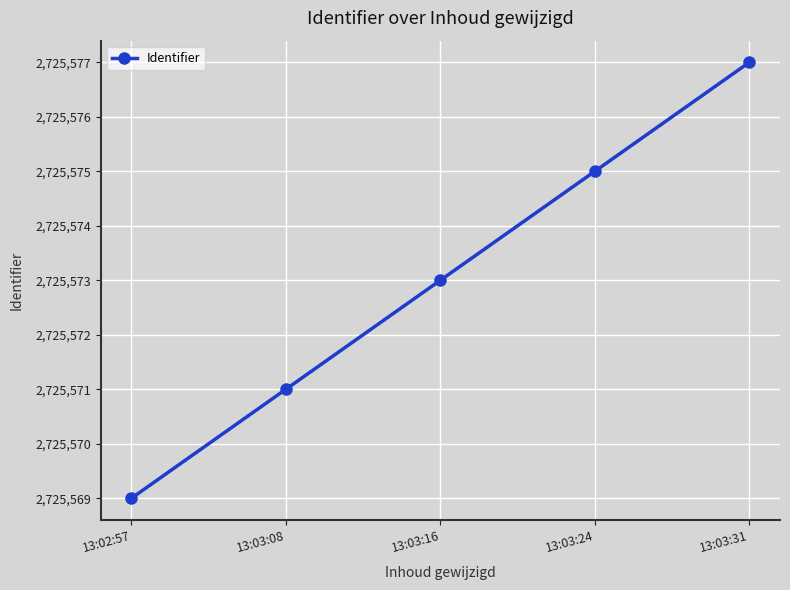

What is the minimum value shown in the chart?

2725569